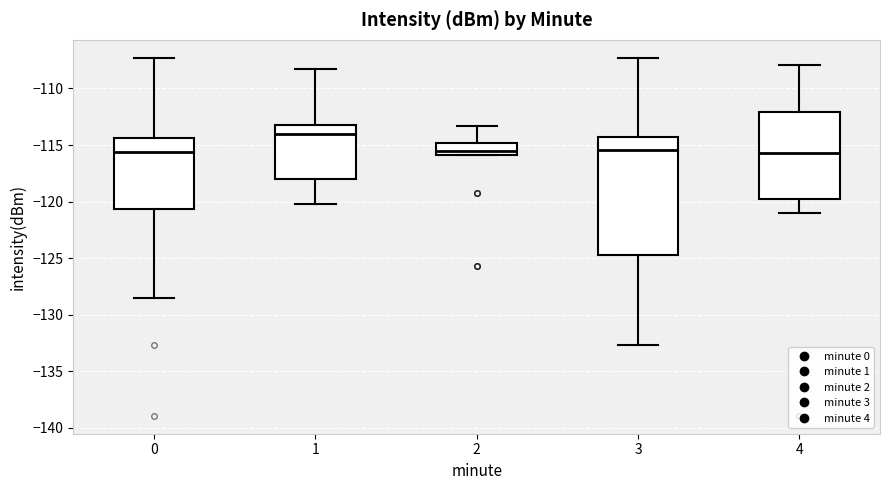

Reading left to right, read every box against the y-axis: the position of its median line, the range the box covers, and the ends of its whiskers. The values are not printed on the chart, so give them approximately, as read against the axis.

0: median -115.5, box -120.5 to -114.5, whiskers -128.5 to -107.5
1: median -114.0, box -118.0 to -113.5, whiskers -120.0 to -108.5
2: median -115.5, box -116.0 to -115.0, whiskers -116.0 to -113.5
3: median -115.5, box -124.5 to -114.5, whiskers -132.5 to -107.5
4: median -115.5, box -120.0 to -112.0, whiskers -121.0 to -108.0